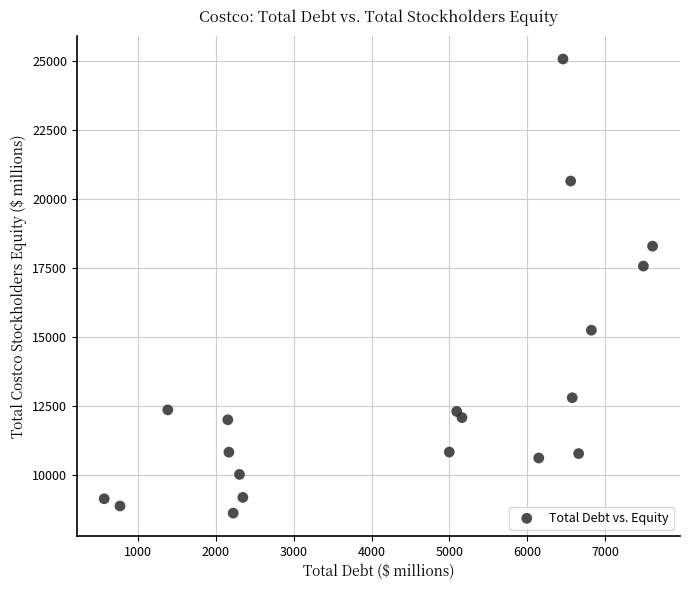

What Y value in the scatter plot is closest to 16840?

17564